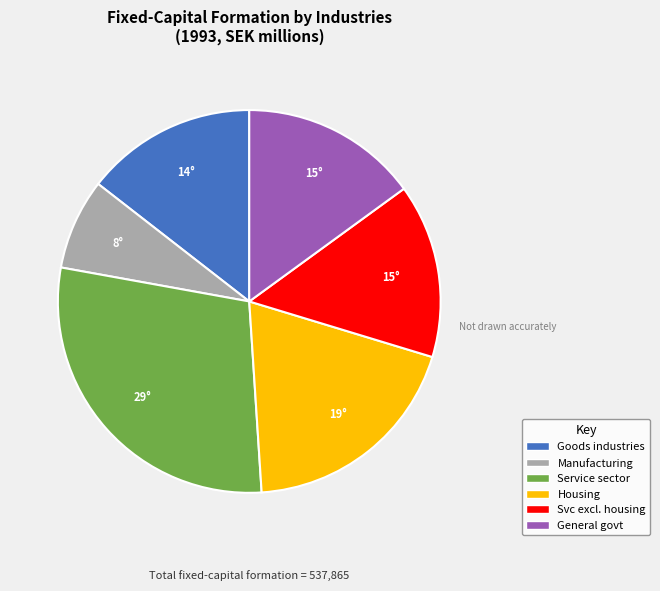

Combined, do Manufacturing and Goods industries account for over 50%?

No